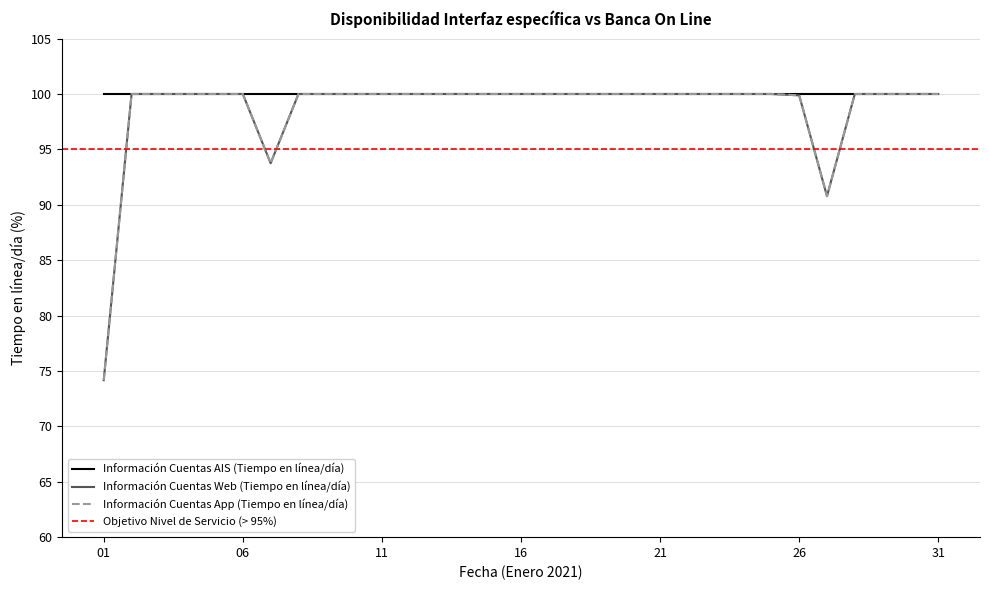

True or false: Información Cuentas Web (Tiempo en línea/día) has a value of 100.0 at 15.

True